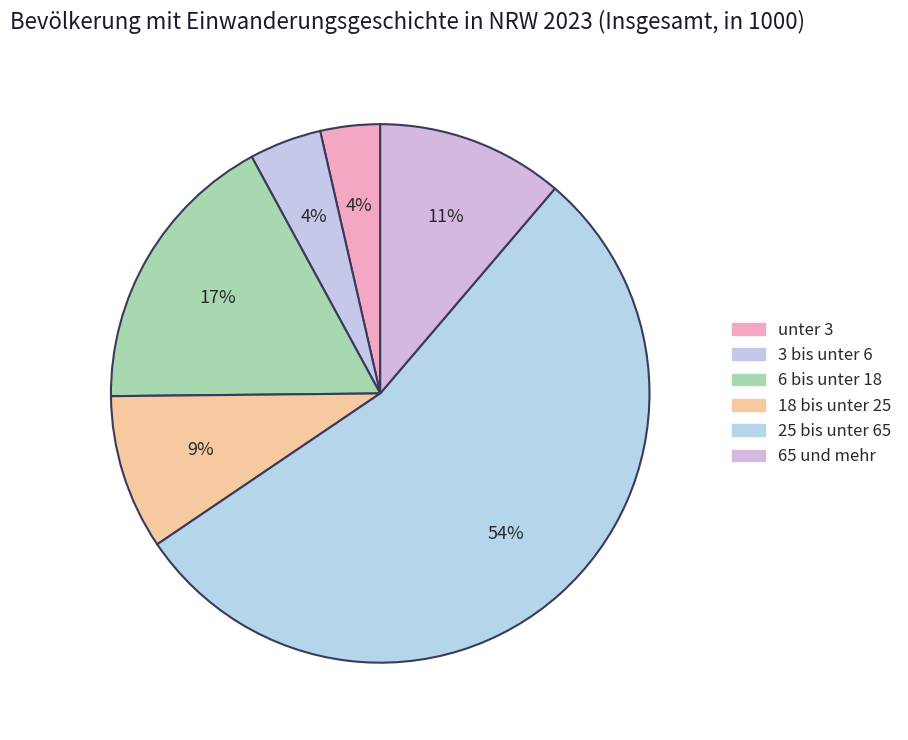

How many segments does this pie chart have?

6